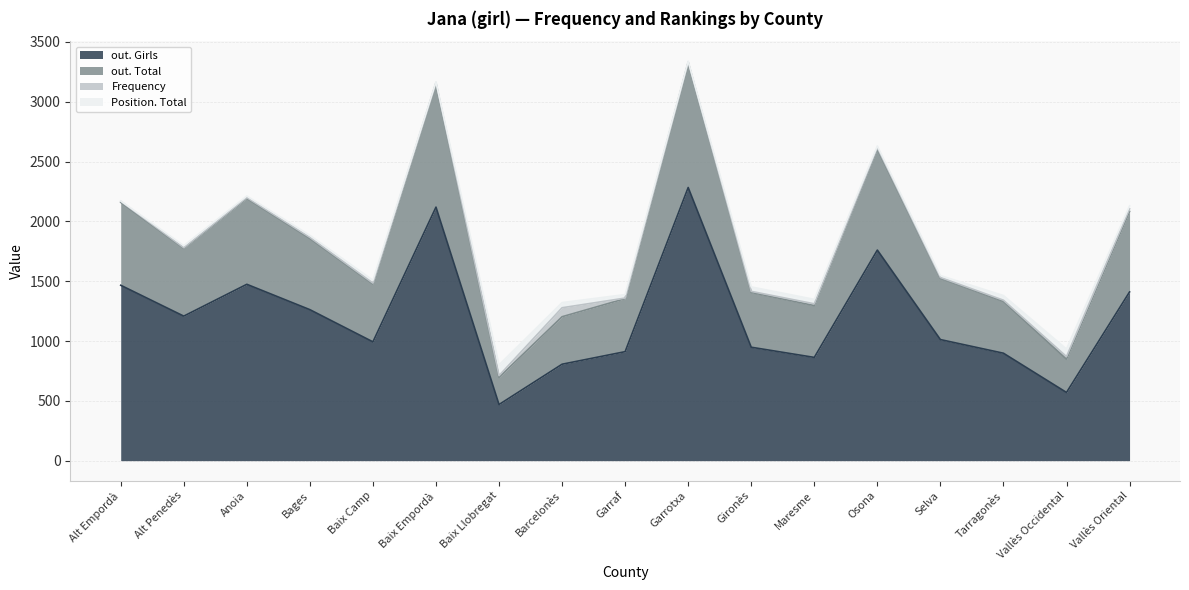

At Baix Llobregat, list the series in order from largest to smallest.

out. Total, out. Girls